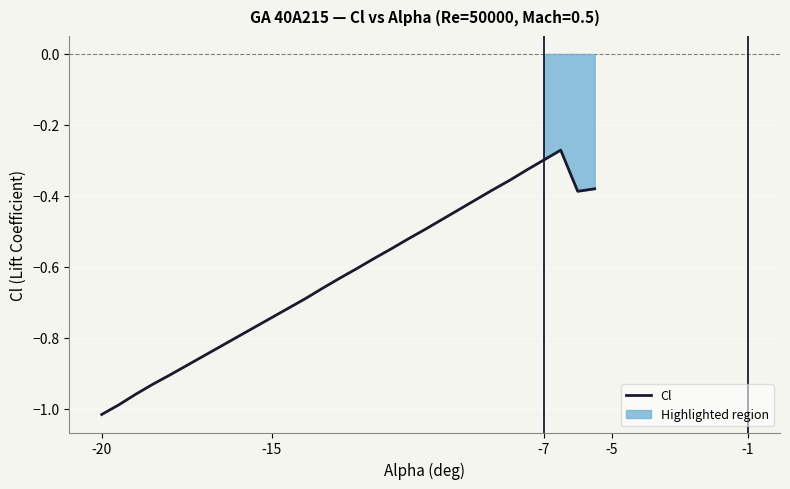

Which category has the lowest value in the Cl series?

-20